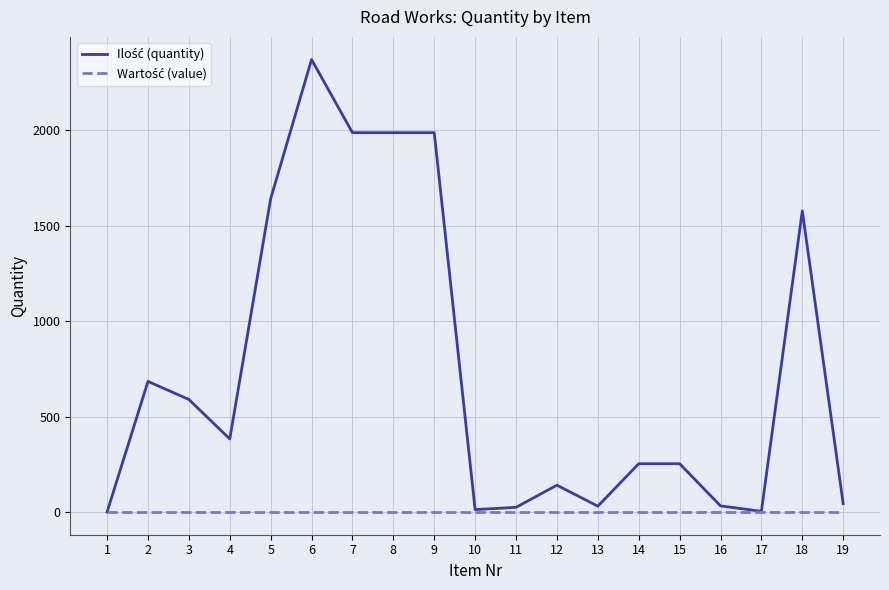

What is the greatest value displayed?

2371.1